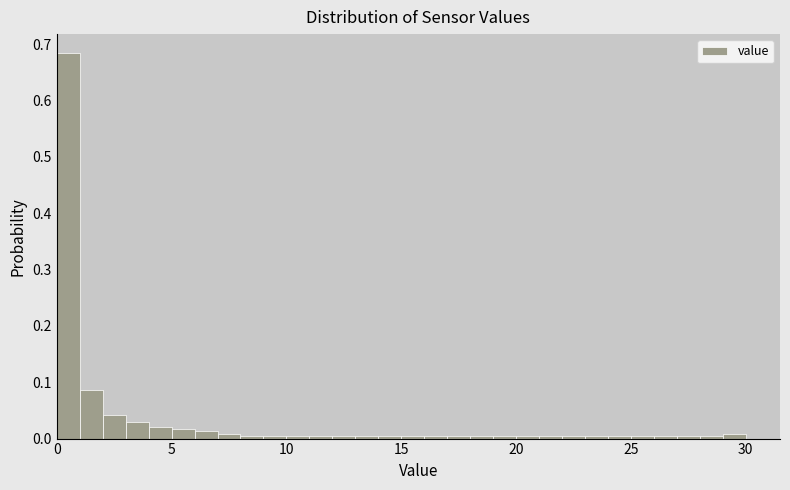

Read against the x-axis, roughly where is the centre of the tallest bar?

0.5